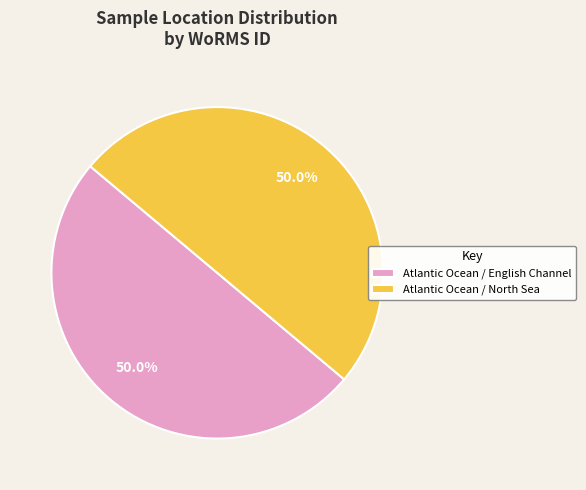

True or false: Atlantic Ocean / English Channel accounts for 61% of the total.

False